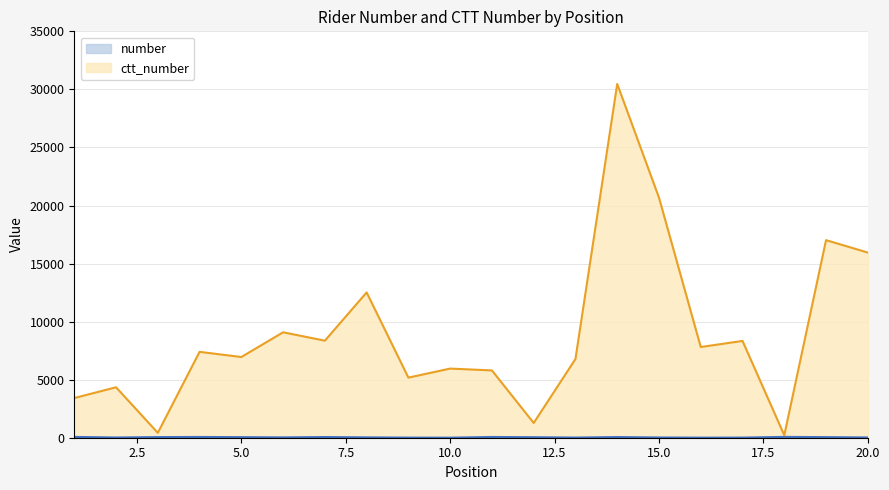

What is the greatest value displayed?

30467